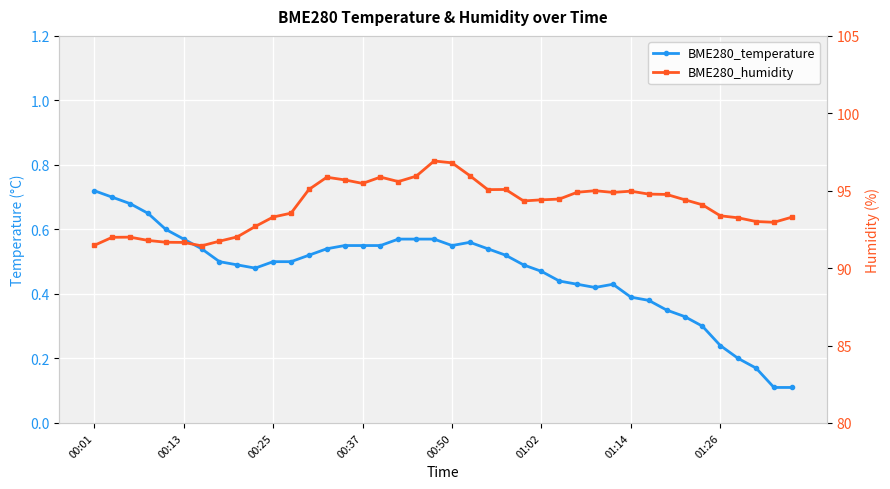

What position from the right is 27?

13